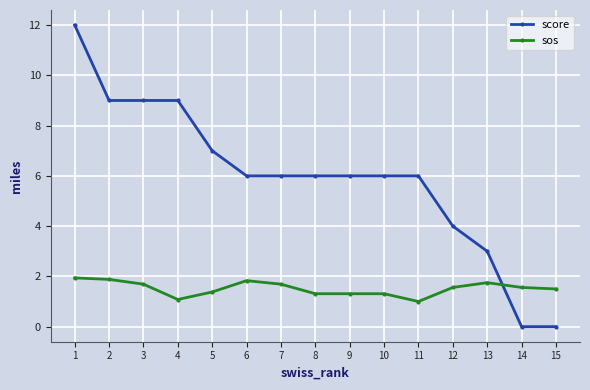

How many lines are shown in the chart?

2